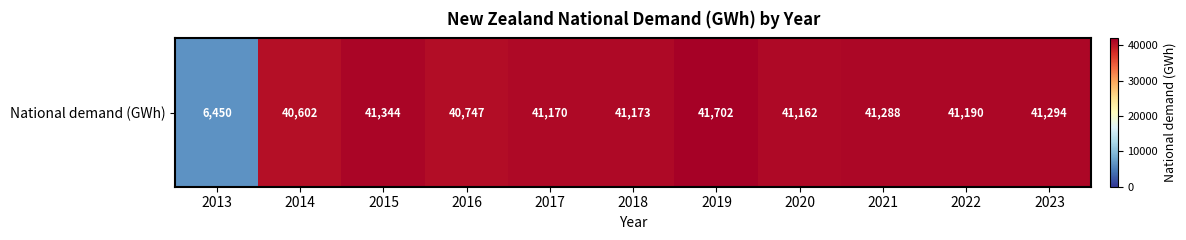

Is it true that the value at 2018 is 23614.4?

False